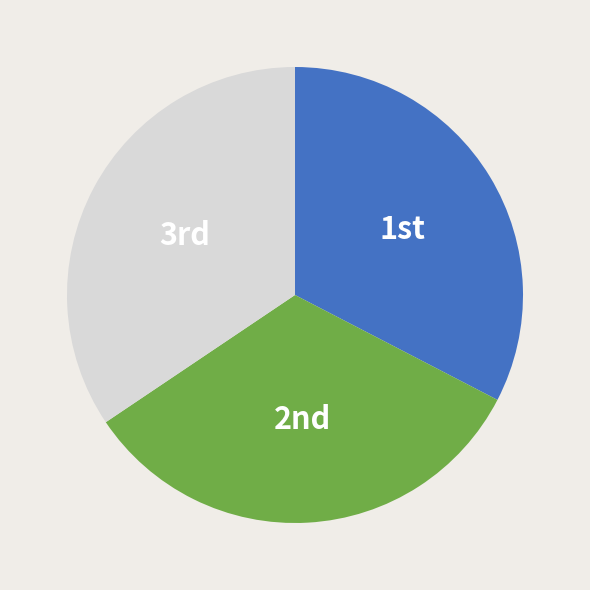

How many slices are in this pie chart?

3